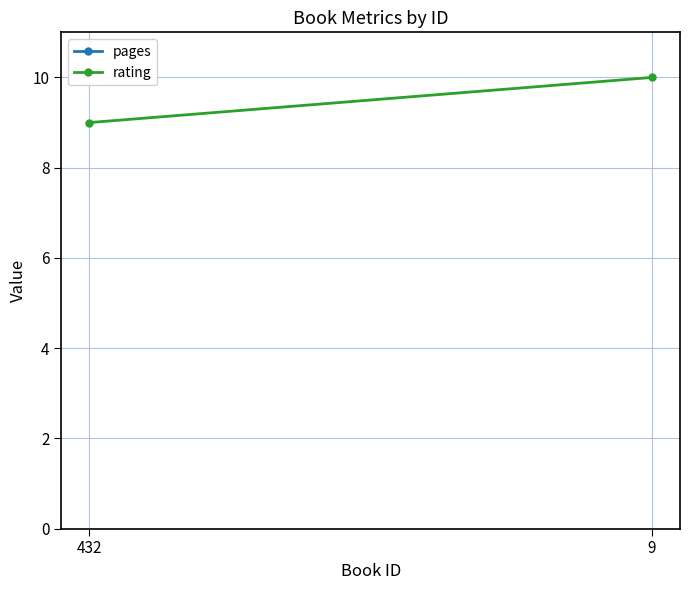

The pages series shows 65 at 9. True or false?

False